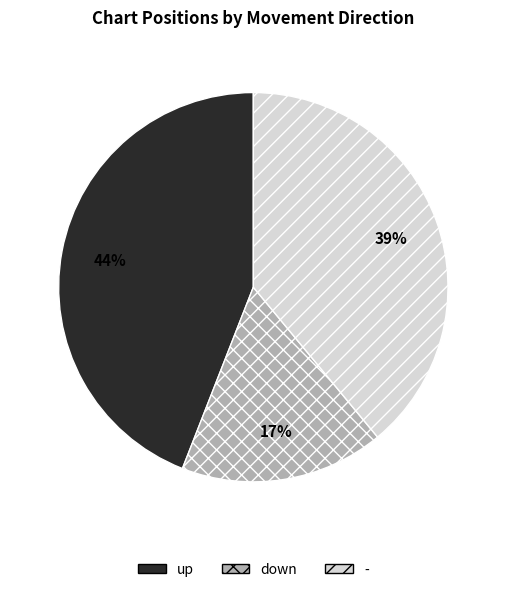

Does up represent more than half of the total?

No